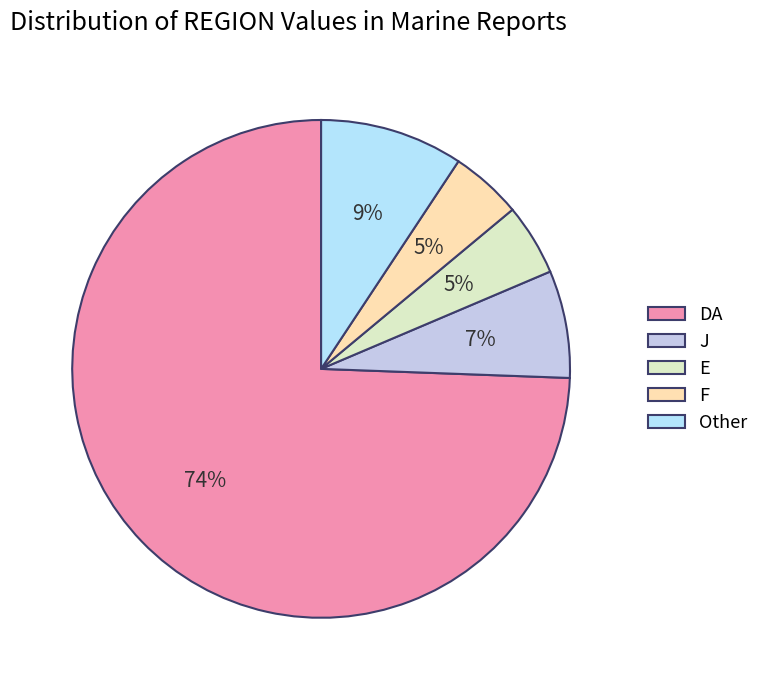

What percentage is the Other slice, to the nearest percent?

9%